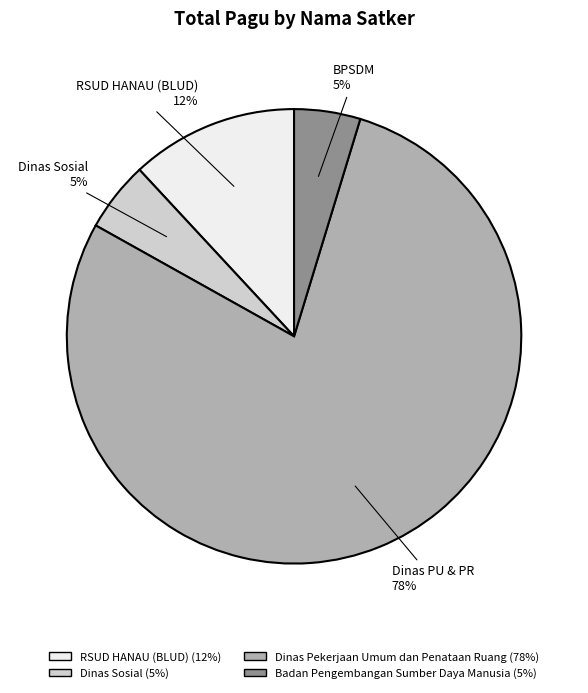

Count the number of slices in the pie.

4